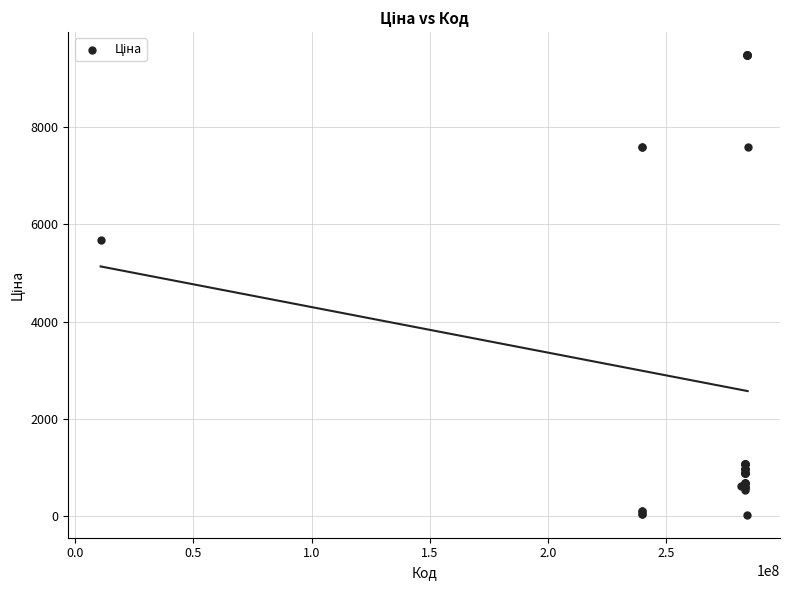

What Y value in the scatter plot is closest to 4756?

5673.8